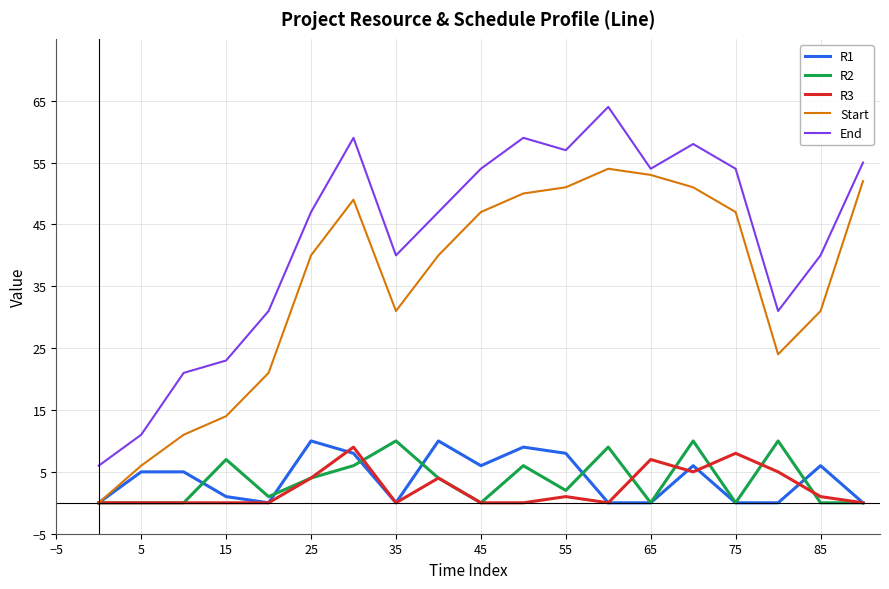

True or false: R2 and End intersect in this chart.

False